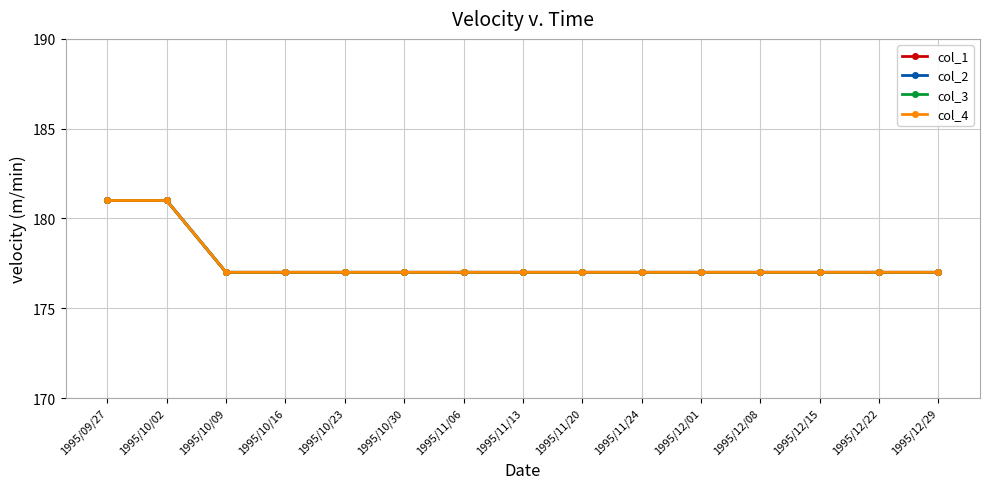

Is this an area chart (filled region under the line)?

No